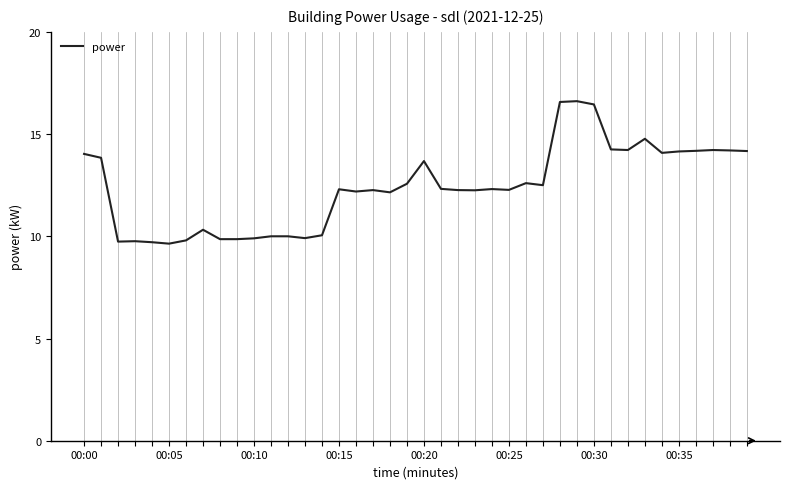

What is the greatest value displayed?

16.6